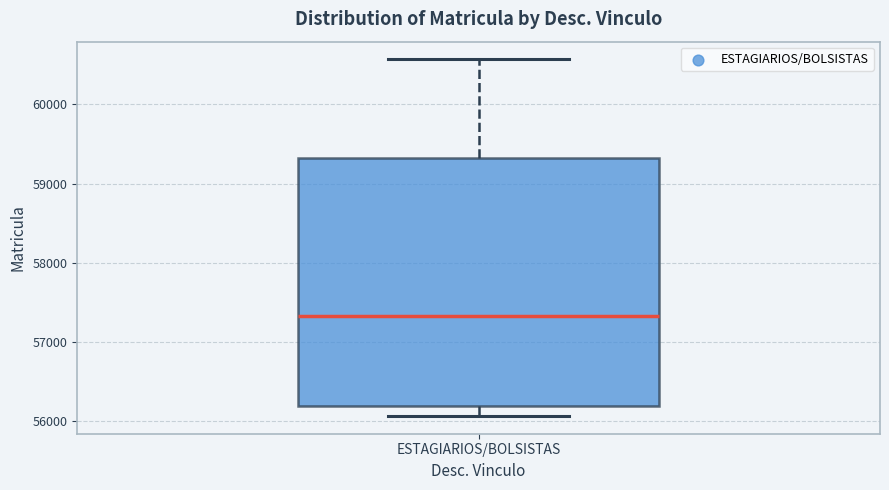

Where does the lower whisker of the box for ESTAGIARIOS/BOLSISTAS end on the y-axis? The values are not printed on the chart, so give them approximately, as read against the axis.

56100